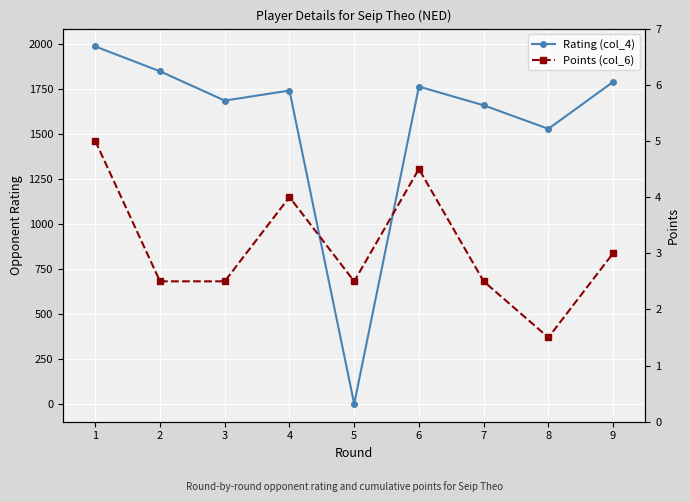

True or false: Rating (col_4) has a value of 621.1 at 5.

False